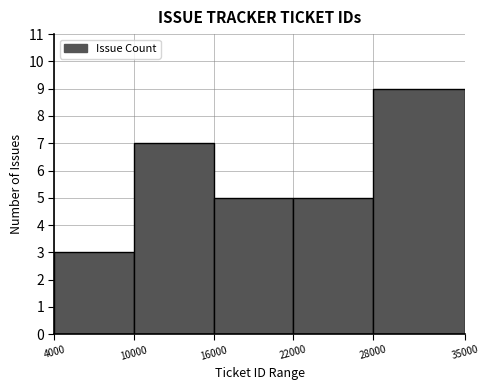

Over which range of the x-axis is the bar tallest?

28000 to 35000